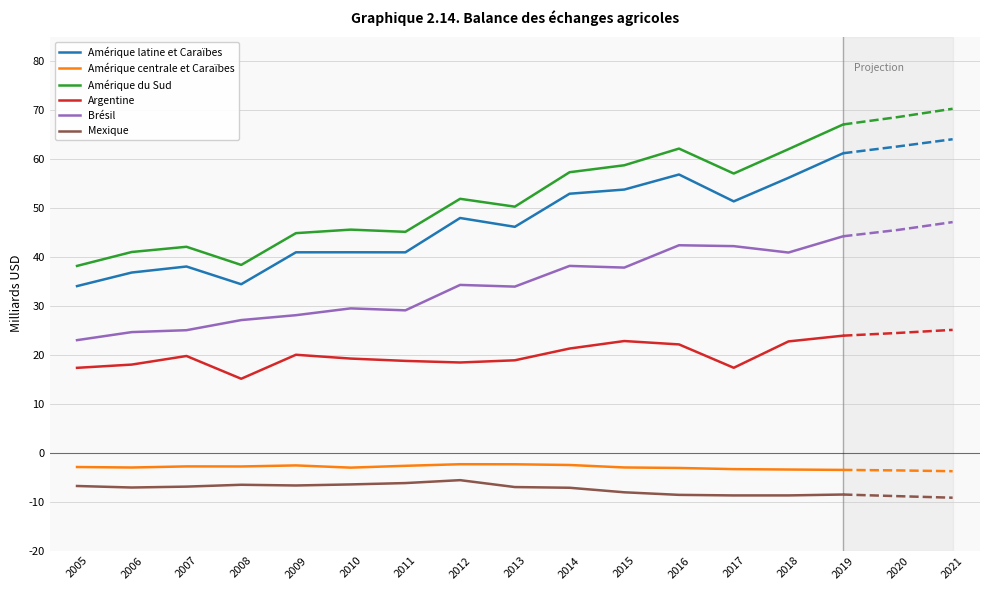

What is the difference between the highest and lowest values at 2019?

75.6